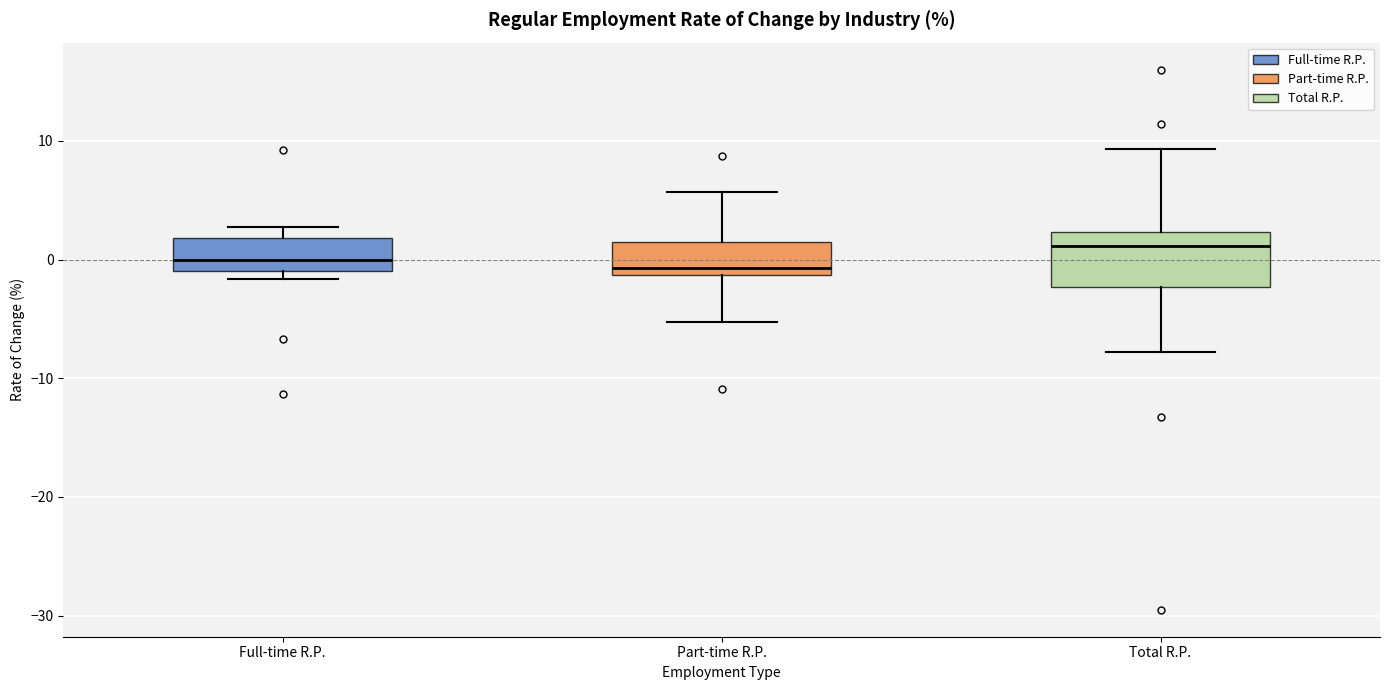

Which box is the tallest, from its lower edge to its upper edge?

Total R.P.